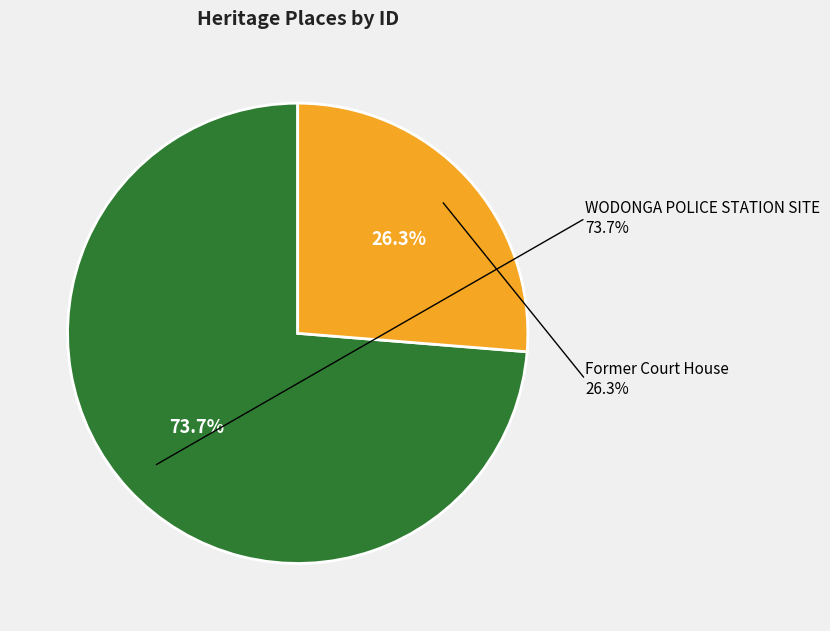

How many slices are in this pie chart?

2